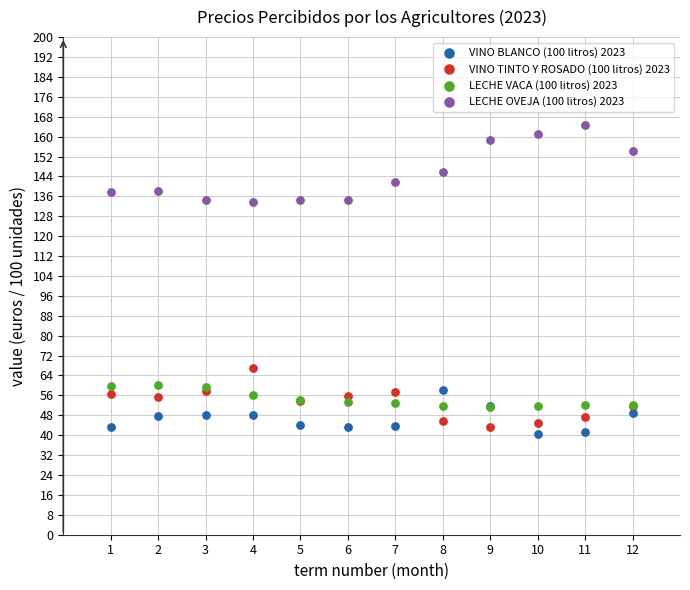

What are all the series names shown in the legend?

VINO BLANCO (100 litros) 2023, VINO TINTO Y ROSADO (100 litros) 2023, LECHE VACA (100 litros) 2023, LECHE OVEJA (100 litros) 2023